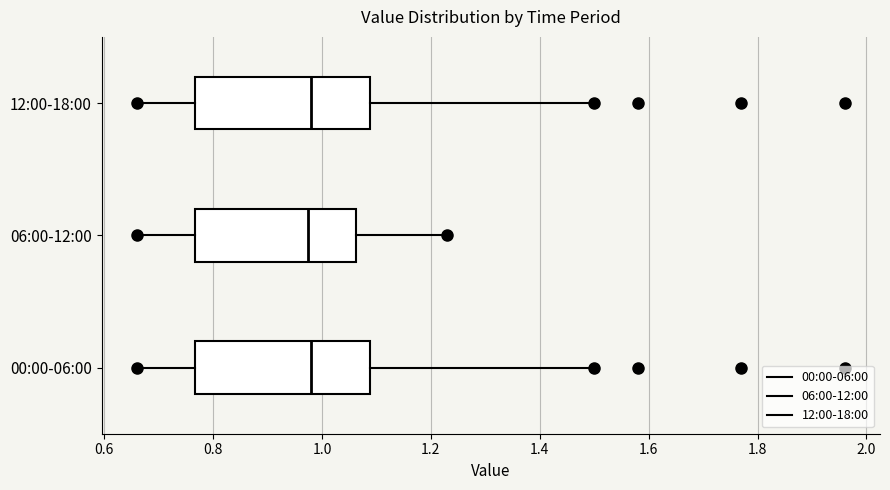

Where does the left whisker of the box for 12:00-18:00 end on the x-axis? The values are not printed on the chart, so give them approximately, as read against the axis.

0.66